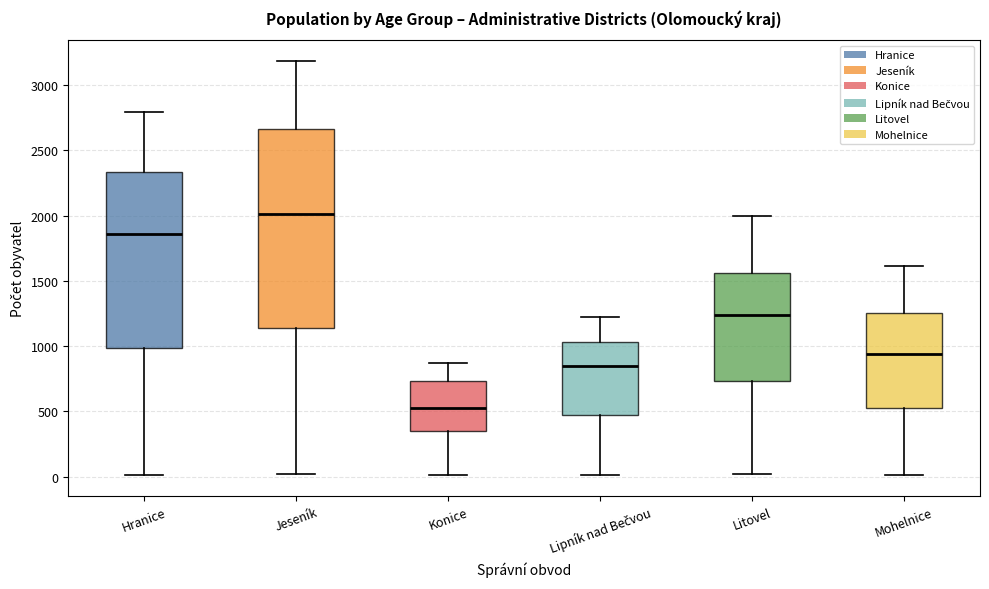

Which box's median line is the highest?

Jeseník